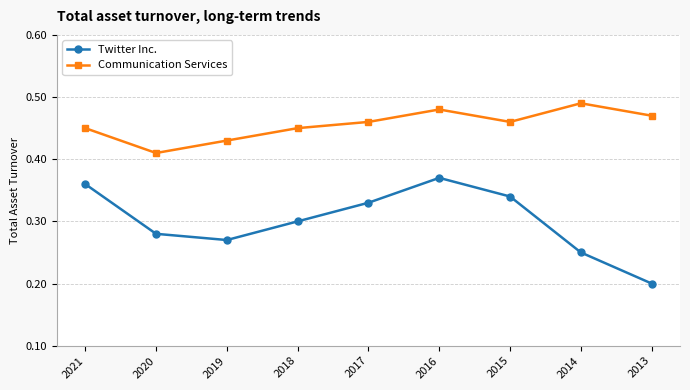

The value of Communication Services at 2019 is 0.6. True or false?

False